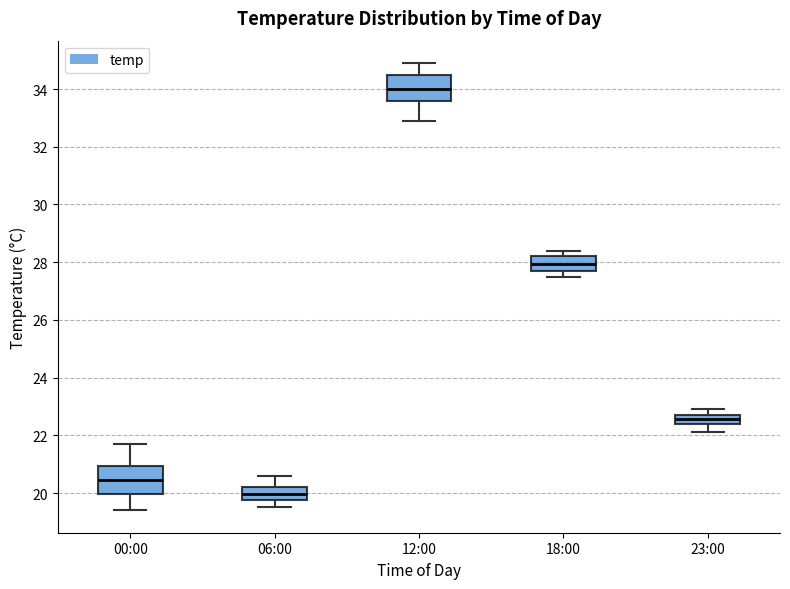

Where is the upper edge of the box for 18:00 on the y-axis? The values are not printed on the chart, so give them approximately, as read against the axis.

28.2